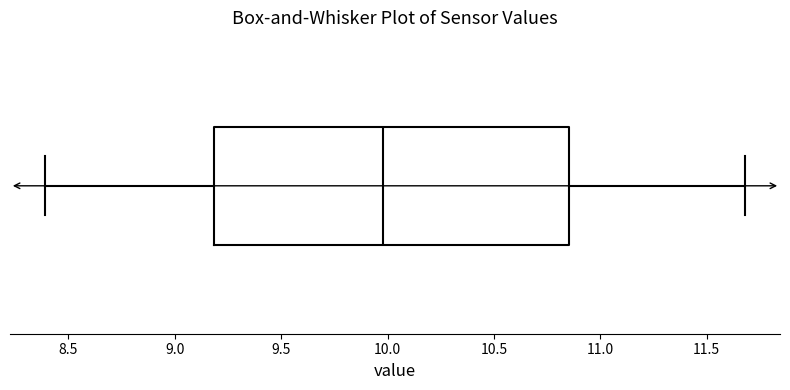

Transcribe this box plot: give where the median line is, the range the box spans, and where the two whiskers end, as read against the x-axis. The values are not printed on the chart, so give them approximately, as read against the axis.

median 10.00, box 9.20 to 10.85, whiskers 8.40 to 11.70